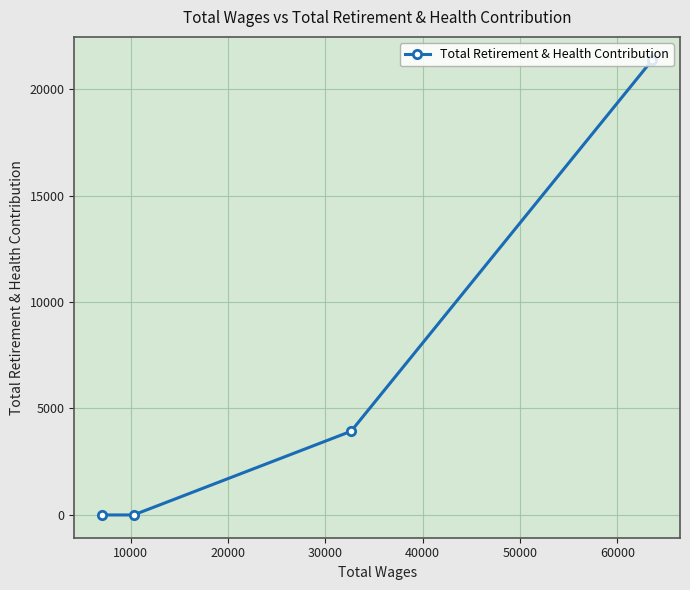

What is the greatest value displayed?

21379